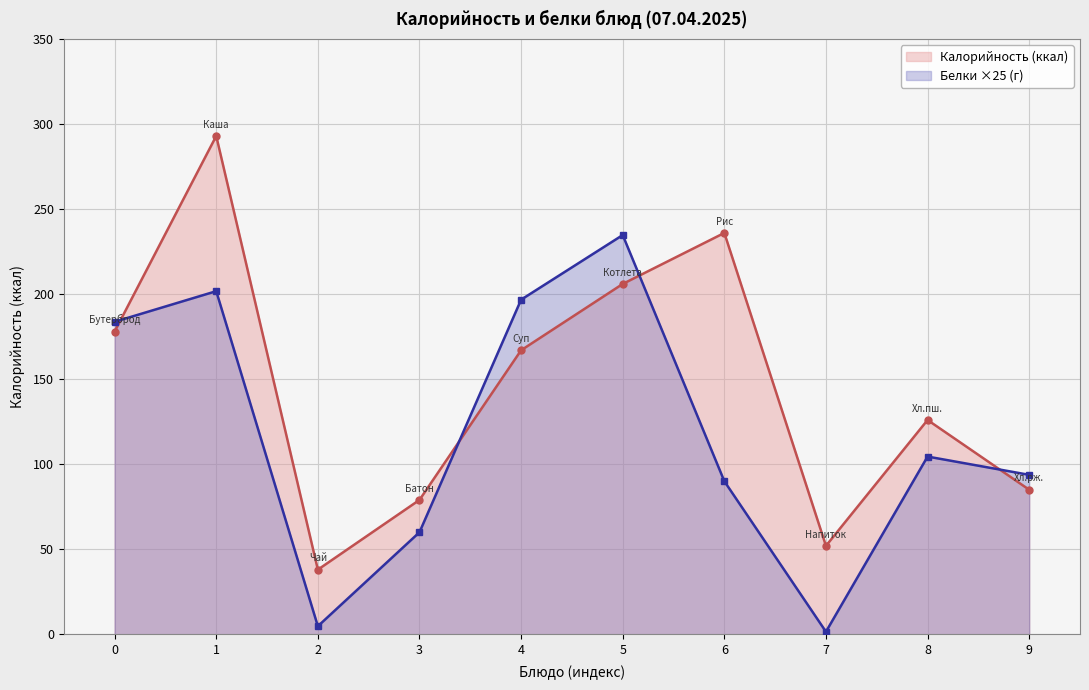

At which category does Белки ×25 (г) reach its first local peak?

1